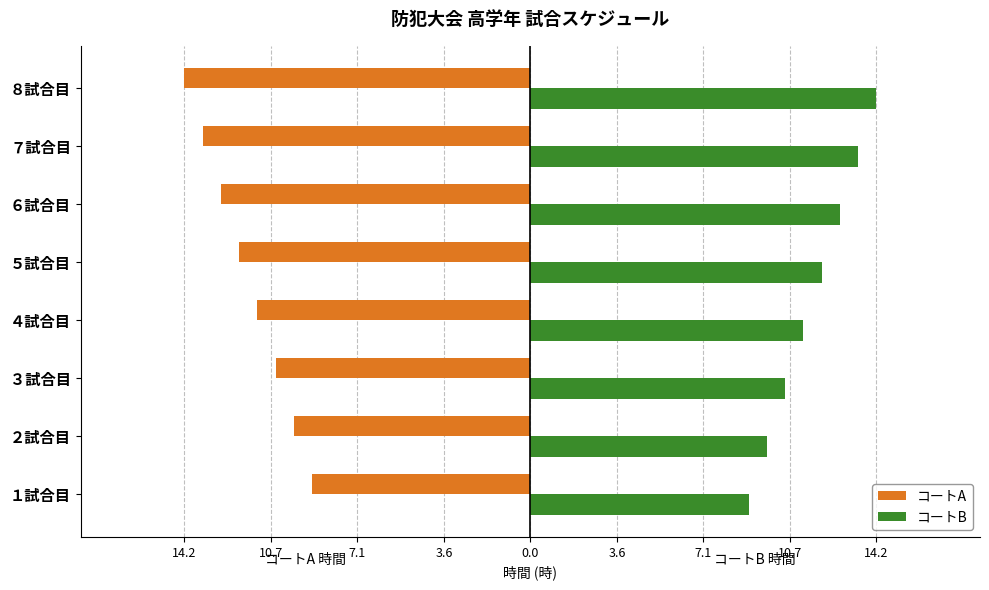

Which series has the widest spread of values?

コートA